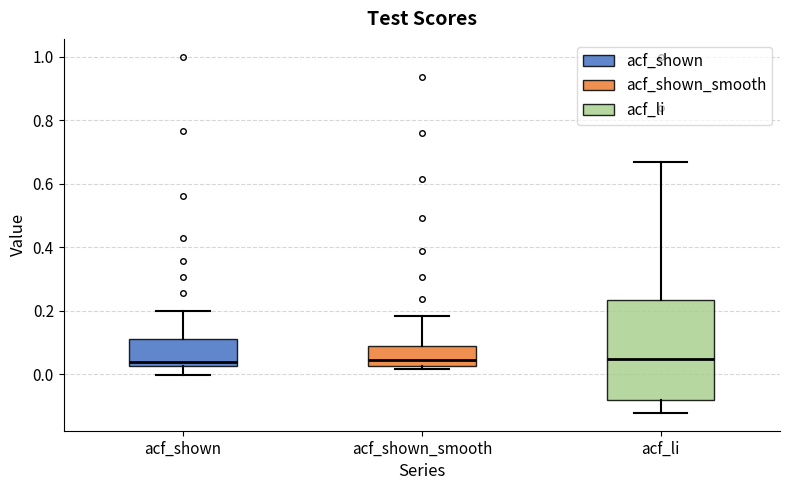

Reading left to right, transcribe this box plot: for each box, give where its median line is, the range the box spans, and where its two whiskers end, as read against the y-axis. The values are not printed on the chart, so give them approximately, as read against the axis.

acf_shown: median 0.04, box 0.02 to 0.12, whiskers 0.00 to 0.20
acf_shown_smooth: median 0.04, box 0.02 to 0.10, whiskers 0.02 (just below the box's lower edge) to 0.18
acf_li: median 0.04, box -0.08 to 0.24, whiskers -0.12 to 0.66